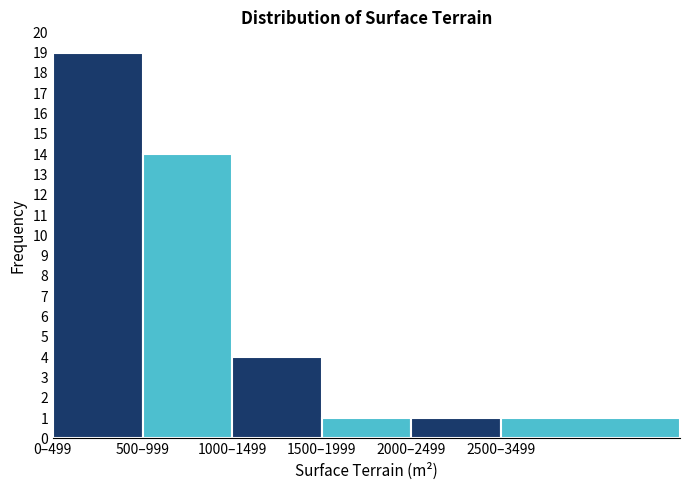

Reading left to right, transcribe all the data shown in this chart.

19	14	4	1	1	1